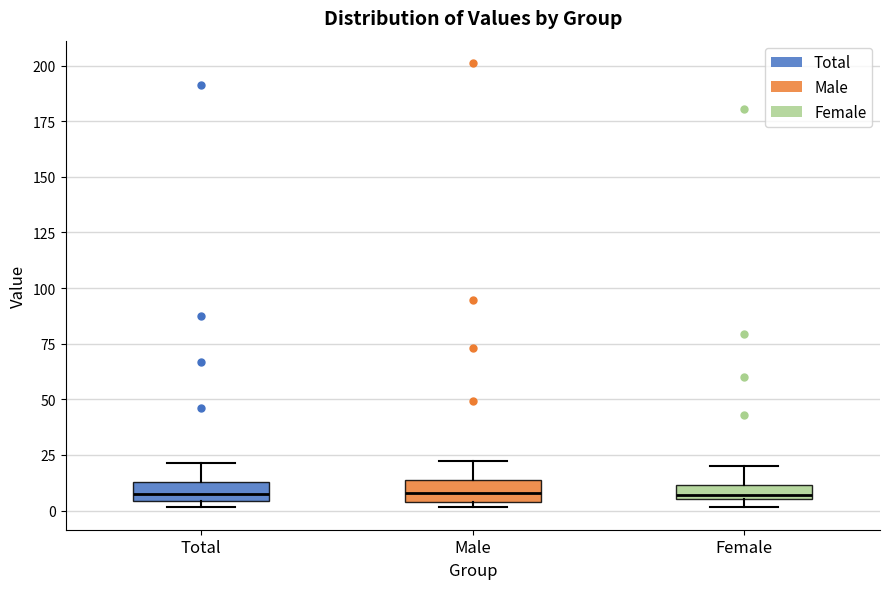

Where does the upper whisker of the box for Female end on the y-axis? The values are not printed on the chart, so give them approximately, as read against the axis.

20